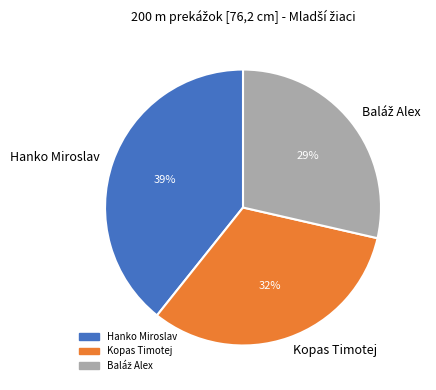

To the nearest percent, what is the average slice percentage?

33%